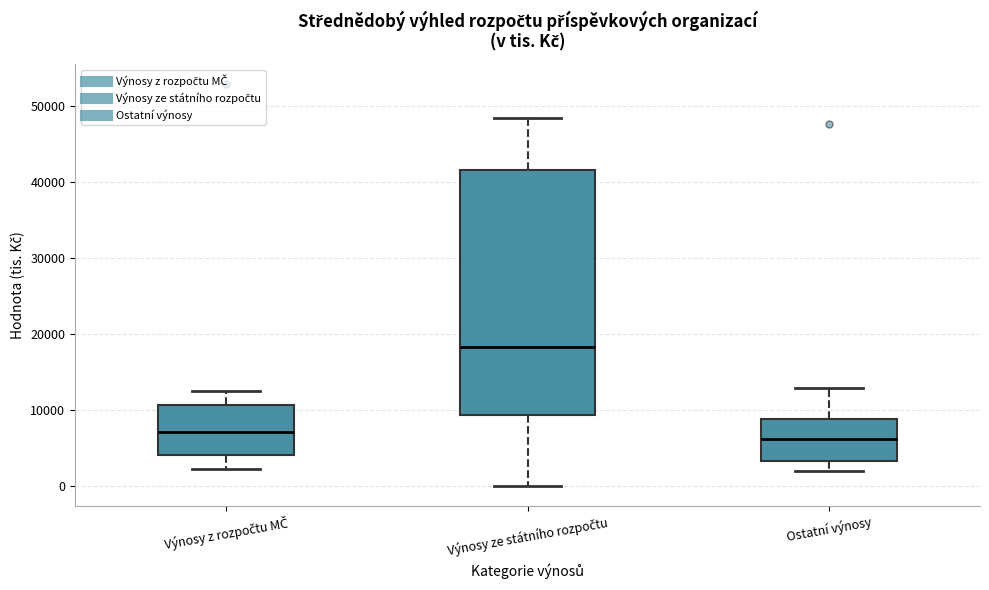

Reading left to right, transcribe this box plot: for each box, give where its median line is, the range the box spans, and where its two whiskers end, as read against the y-axis. The values are not printed on the chart, so give them approximately, as read against the axis.

Výnosy z rozpočtu MČ: median 7000, box 4000 to 11000, whiskers 2000 to 13000
Výnosy ze státního rozpočtu: median 18000, box 9000 to 42000, whiskers 0 to 48000
Ostatní výnosy: median 6000, box 3000 to 9000, whiskers 2000 to 13000